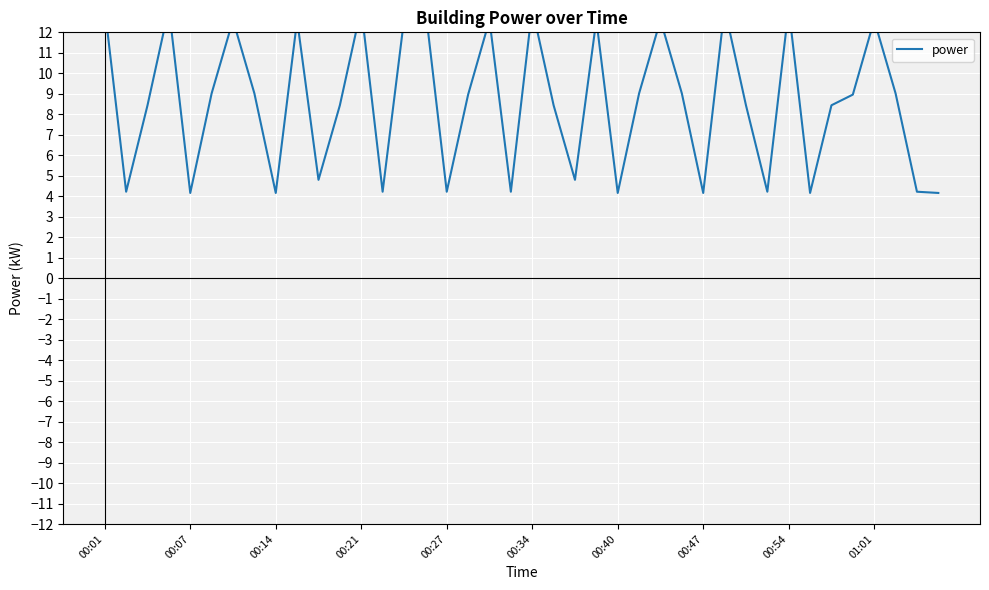

What is the minimum value shown in the chart?

4.2